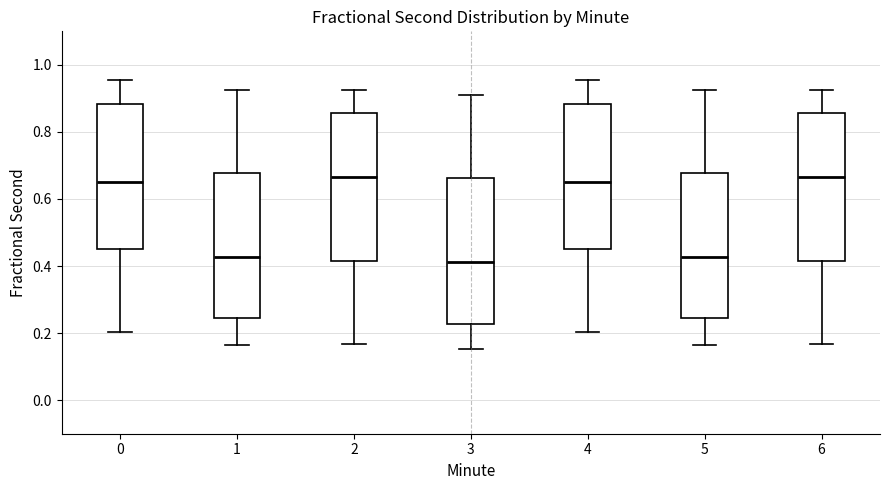

Where does the upper whisker of the box at x = 3 end on the y-axis? The values are not printed on the chart, so give them approximately, as read against the axis.

0.90